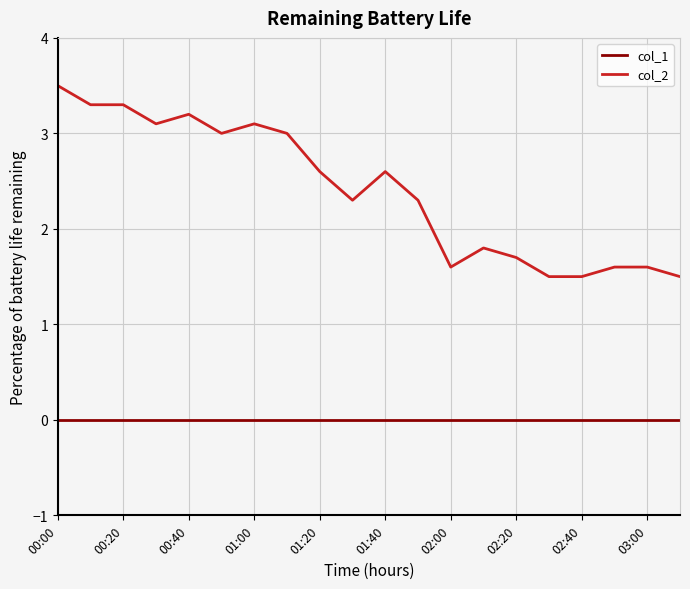

Does the chart display data point markers on the line(s)?

No